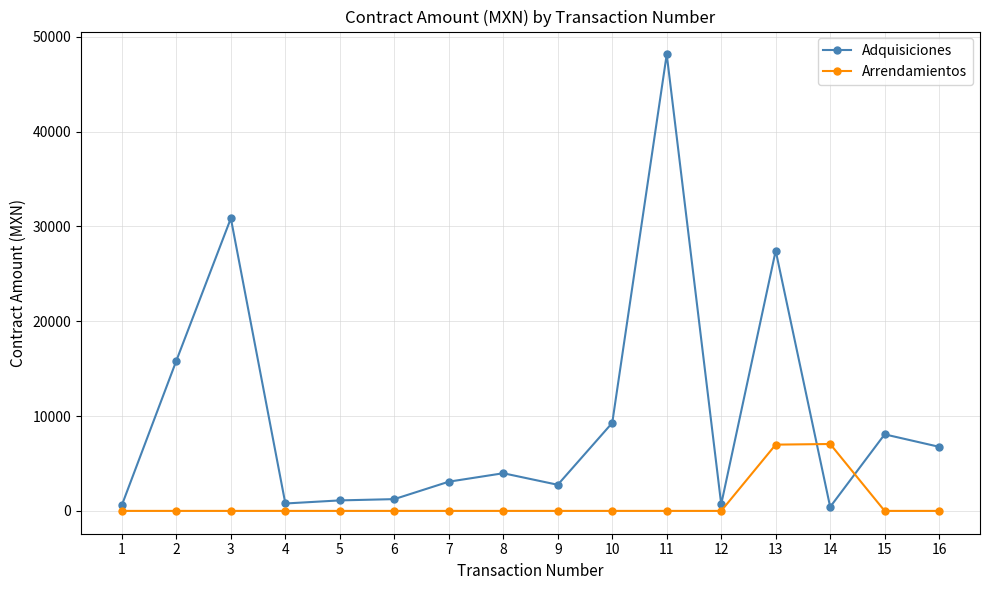

The value of Arrendamientos at 5 is 0.0. True or false?

True